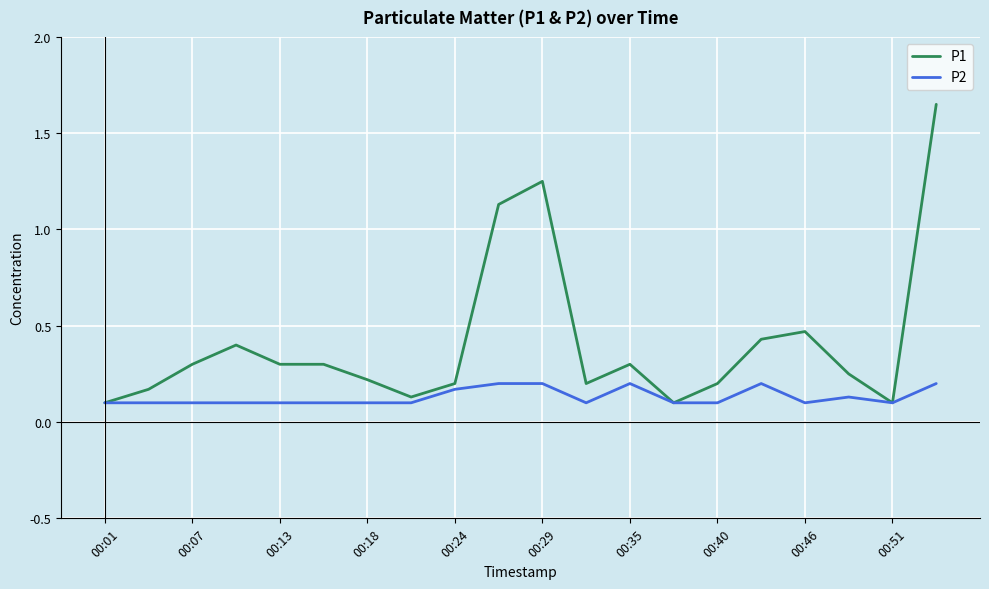

List the series in order of their peak value, highest first.

P1, P2